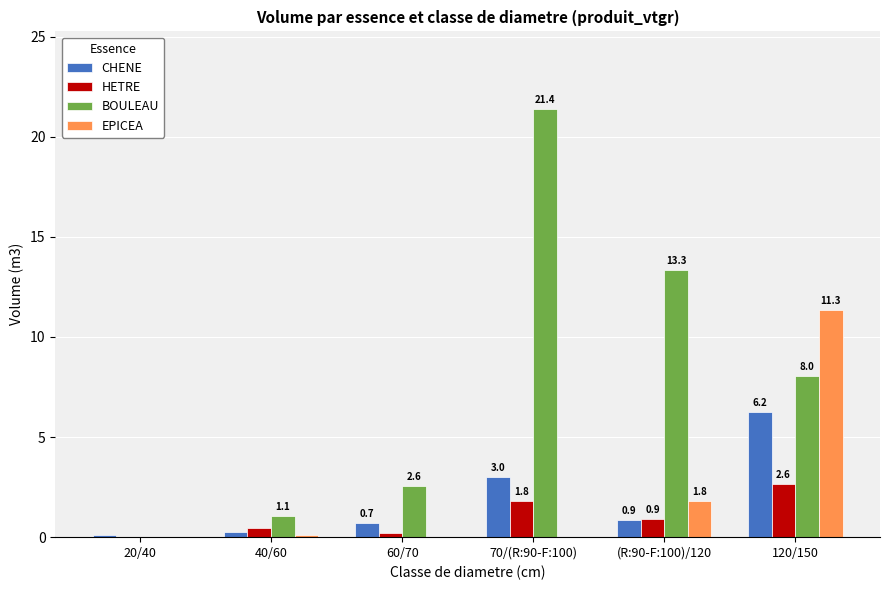

Is it true that BOULEAU equals -13.5 at 20/40?

False